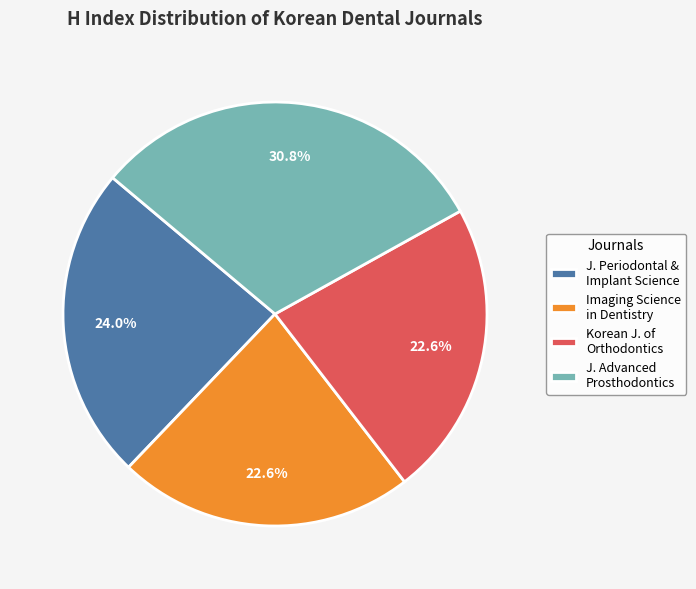

How many segments does this pie chart have?

4